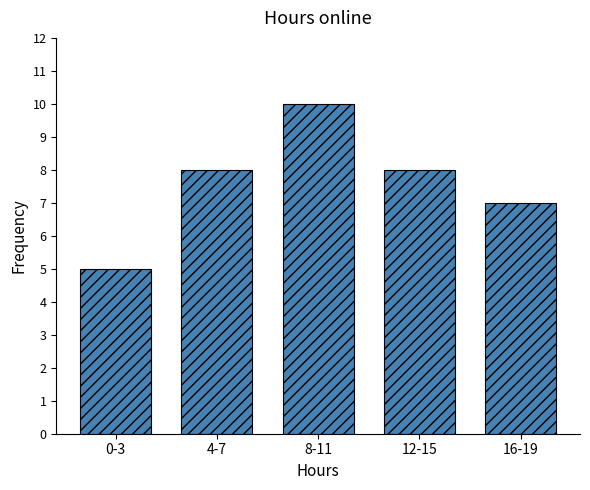

Reading left to right, transcribe all the data shown in this chart.

0-3=5	4-7=8	8-11=10	12-15=8	16-19=7